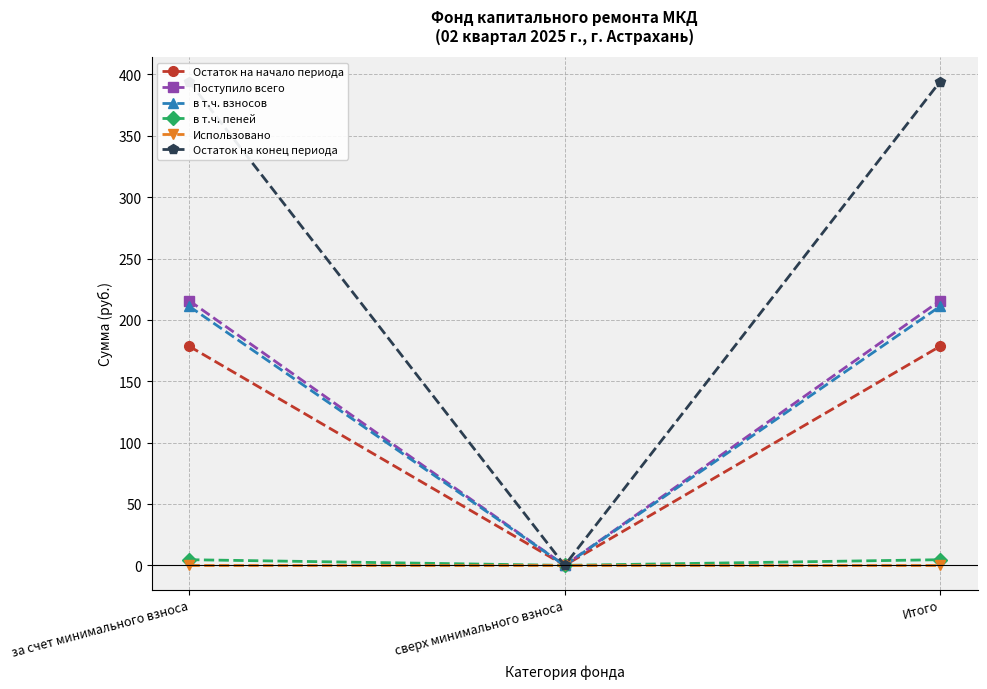

Reading right to left, extract all data points from this chart.

Остаток на начало периода: 178.5	0.0	178.5
Поступило всего: 215.7	0.0	215.7
в т.ч. взносов: 211.1	0.0	211.1
в т.ч. пеней: 4.6	0.0	4.6
Использовано: 0.0	0.0	0.0
Остаток на конец периода: 394.2	0.0	394.2